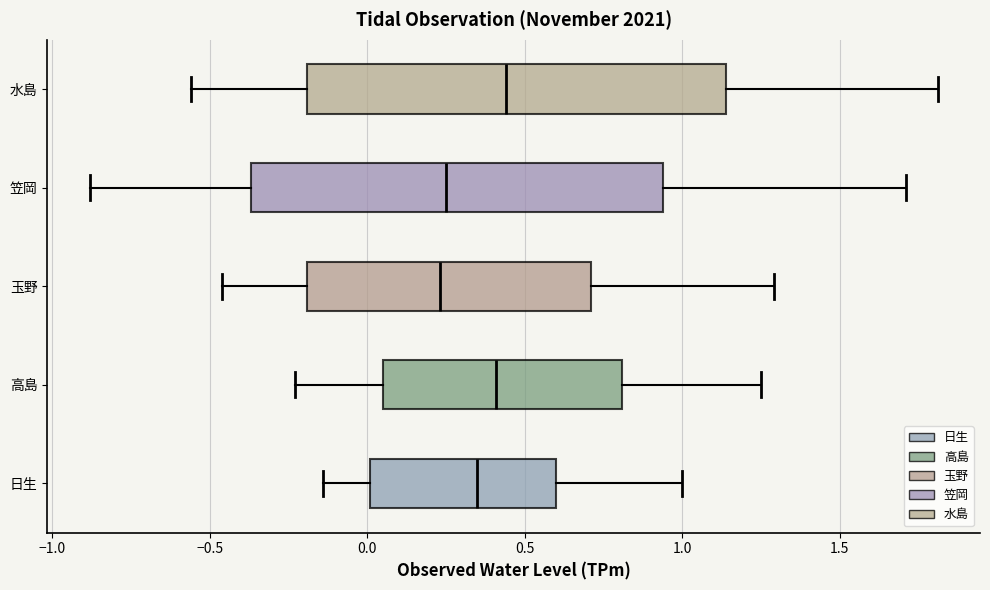

Reading bottom to top, read every box against the x-axis: the position of its median line, the range the box covers, and the ends of its whiskers. The values are not printed on the chart, so give them approximately, as read against the axis.

日生: median 0.35, box 0.00 to 0.60, whiskers -0.15 to 1.00
高島: median 0.40, box 0.05 to 0.80, whiskers -0.25 to 1.25
玉野: median 0.25, box -0.20 to 0.70, whiskers -0.45 to 1.30
笠岡: median 0.25, box -0.35 to 0.95, whiskers -0.90 to 1.70
水島: median 0.45, box -0.20 to 1.15, whiskers -0.55 to 1.80